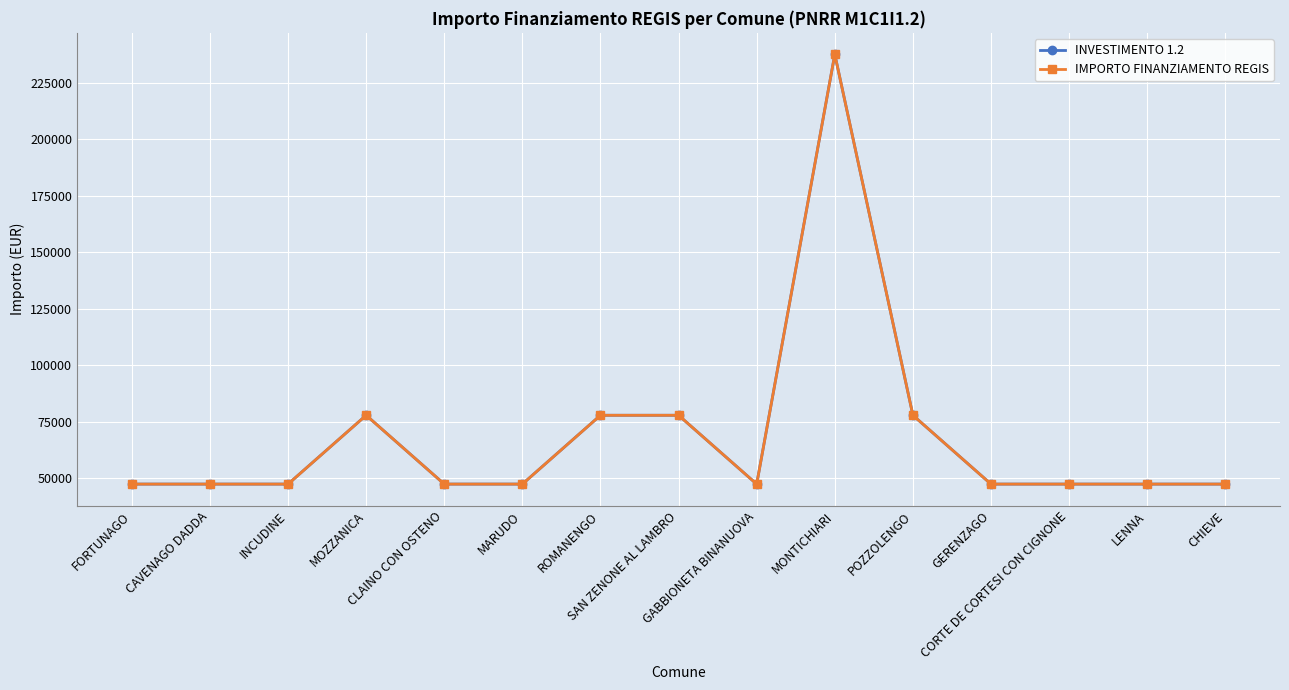

What is the sum of the IMPORTO FINANZIAMENTO REGIS values at POZZOLENGO and LENNA?

125324